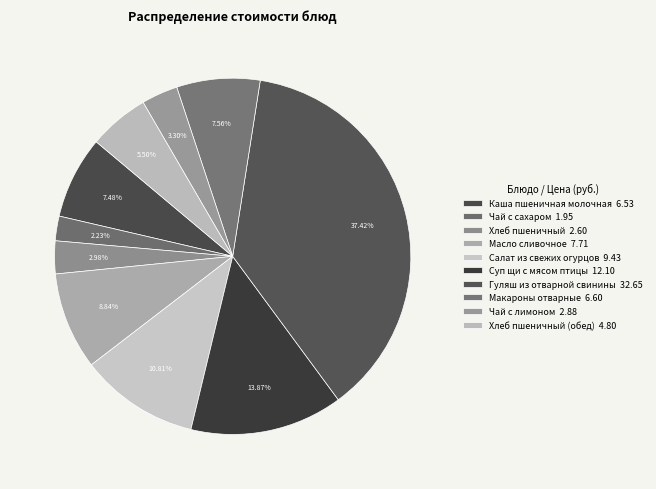

How many slices are in this pie chart?

10